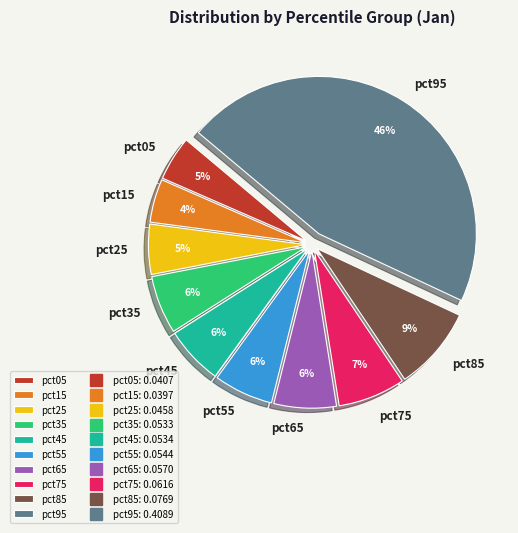

To the nearest percent, what is the combined percentage of pct25 and pct55?

11%